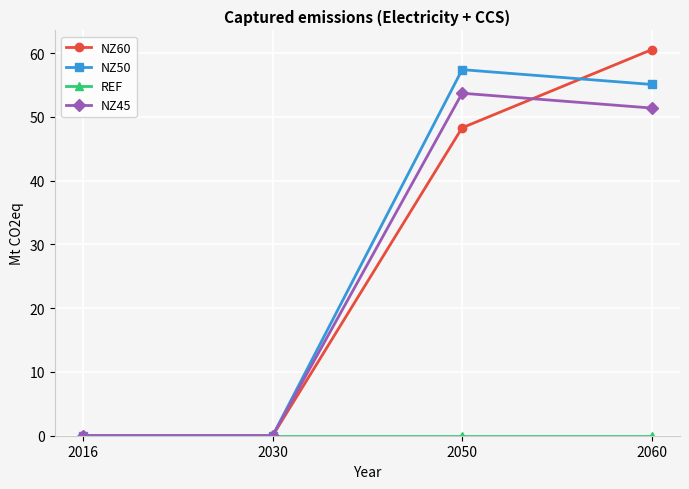

Count the number of data series in this chart.

4